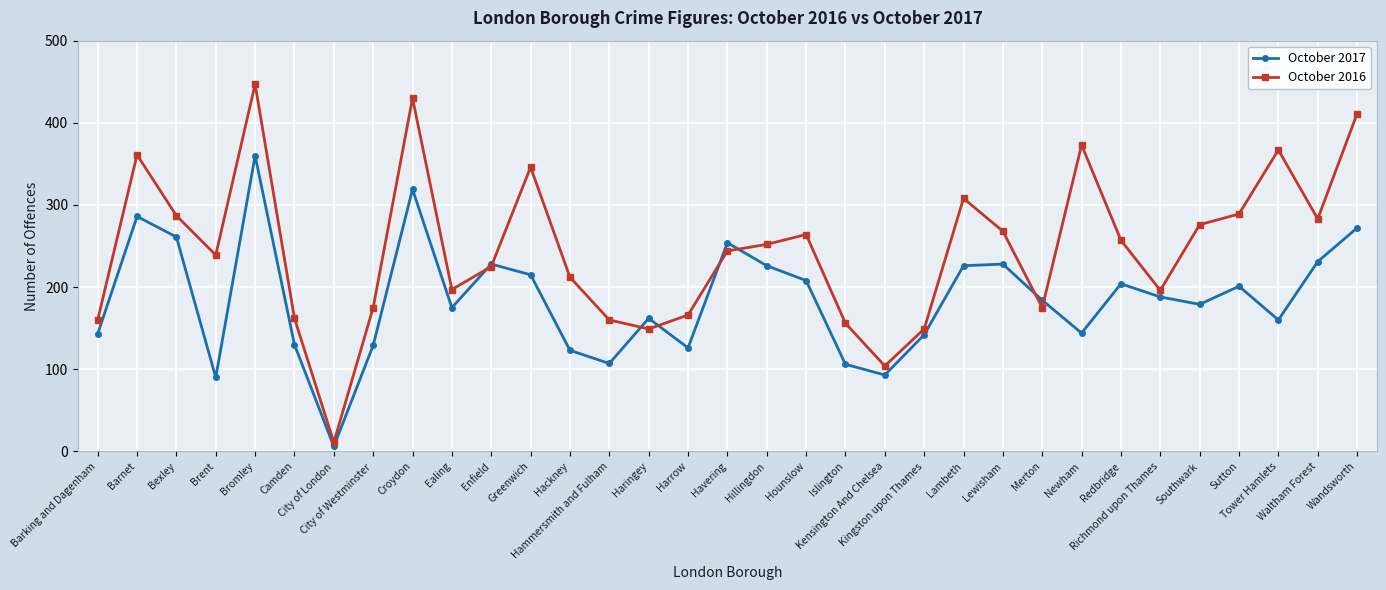

Which series ends up on top after the final intersection of October 2016 and October 2017?

October 2016